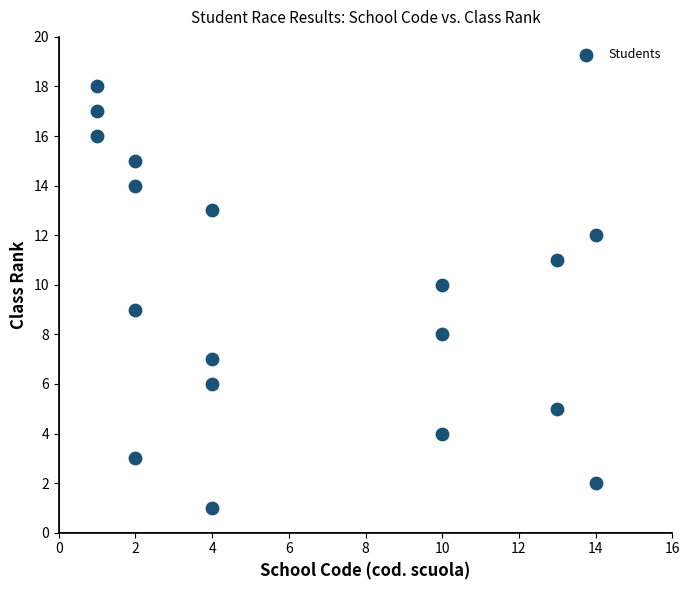

What is the range of X values (max minus min)?

13